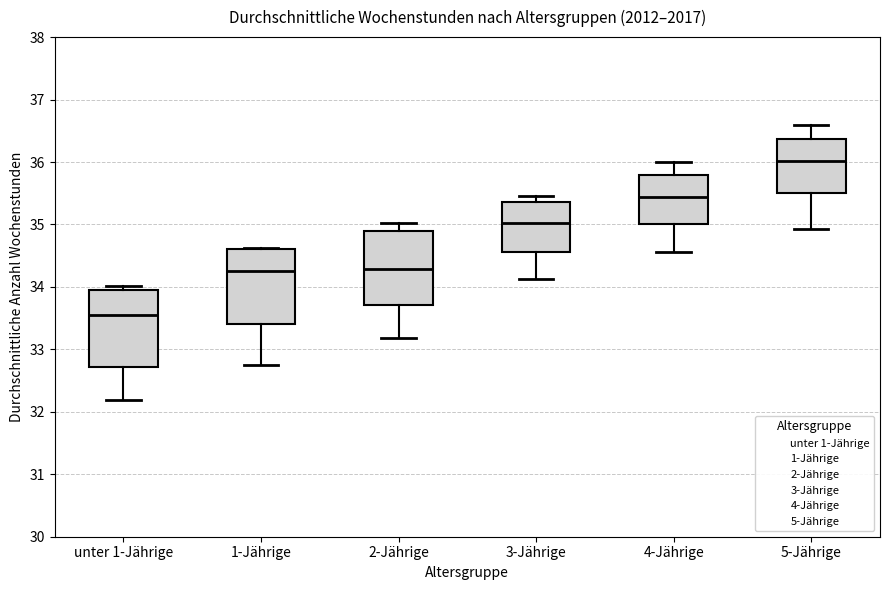

Which box has the highest median line?

5-Jährige